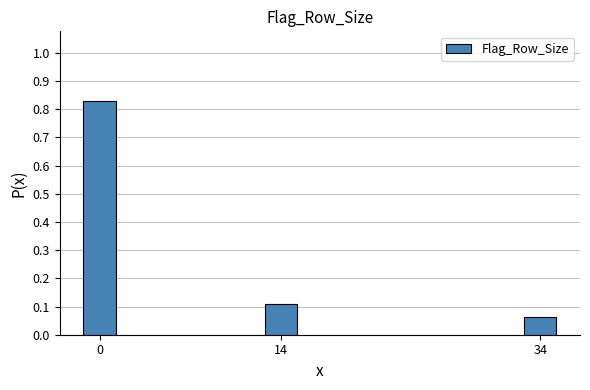

What is the sum of the values at 14 and 0?

0.9